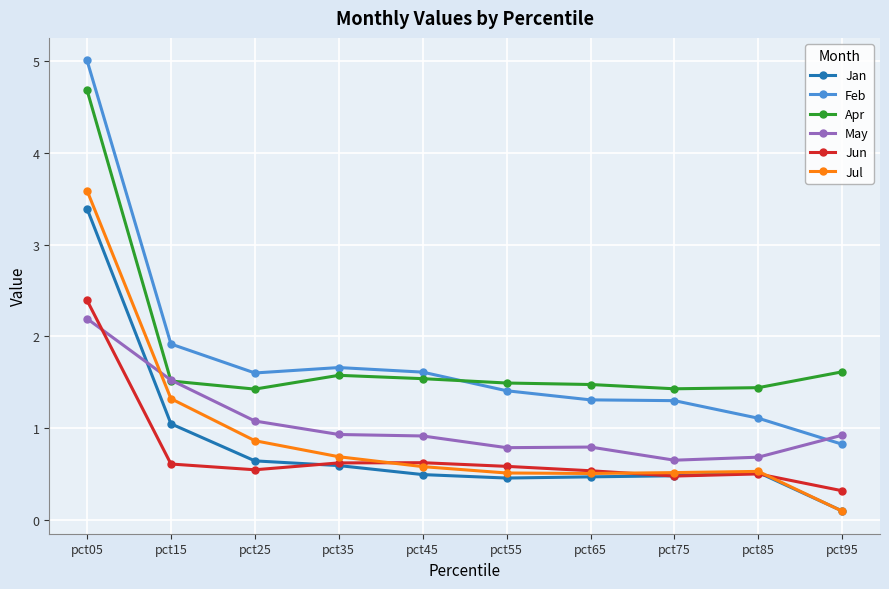

What is the difference between the Apr values at pct95 and pct75?

0.2